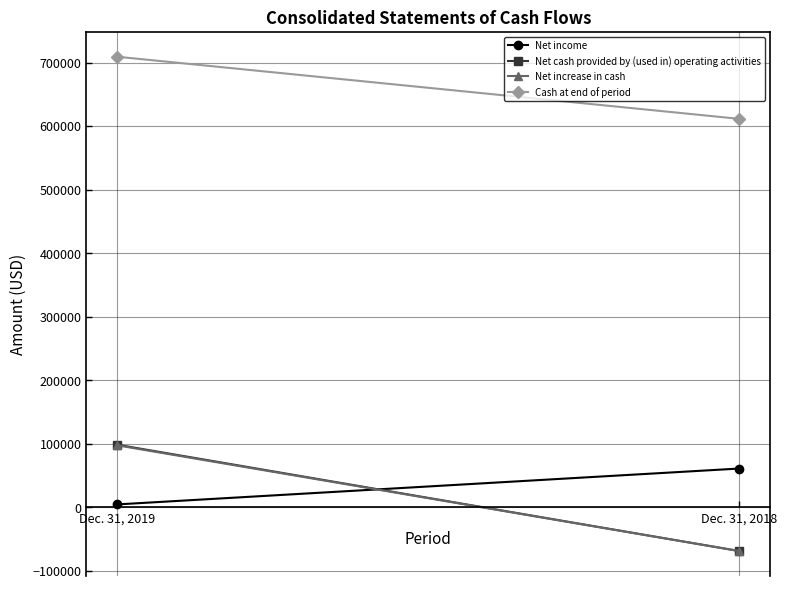

Reading left to right, list all the values displayed in this chart.

Net income: Dec. 31, 2019=4803	Dec. 31, 2018=61202
Net cash provided by (used in) operating activities: Dec. 31, 2019=98667	Dec. 31, 2018=-68534
Net increase in cash: Dec. 31, 2019=97667	Dec. 31, 2018=-68534
Cash at end of period: Dec. 31, 2019=709164	Dec. 31, 2018=611497